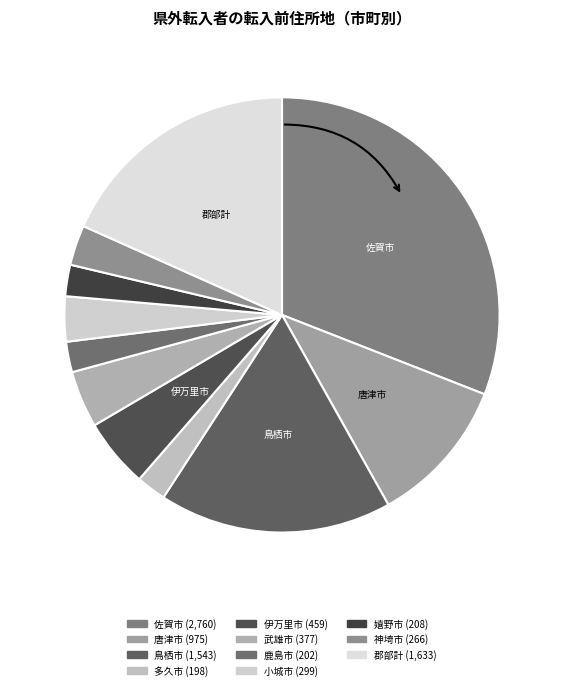

What is the largest slice in the pie chart?

佐賀市